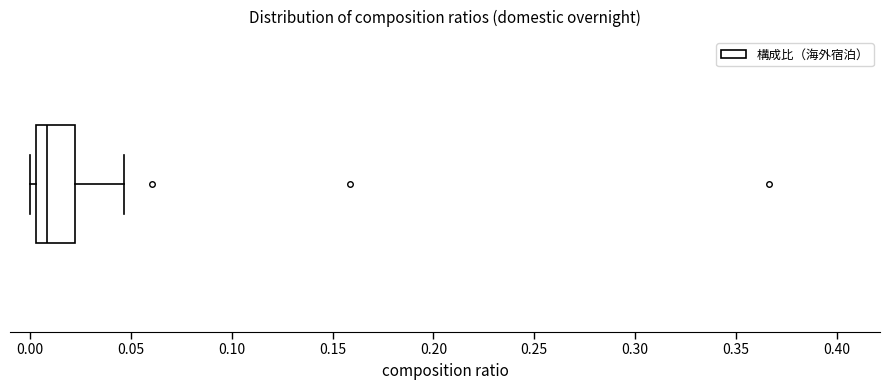

Read this box plot against the x-axis: the position of the median line, the range covered by the box, and the ends of both whiskers. The values are not printed on the chart, so give them approximately, as read against the axis.

median 0.010, box 0.005 to 0.020, whiskers 0.000 to 0.045